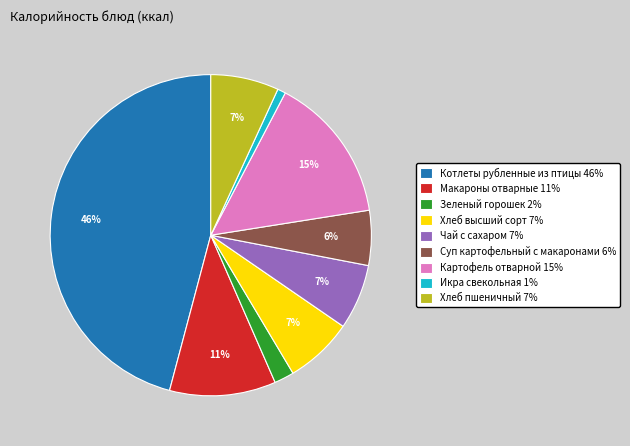

Which category has the smallest portion of the pie?

Икра свекольная 1%